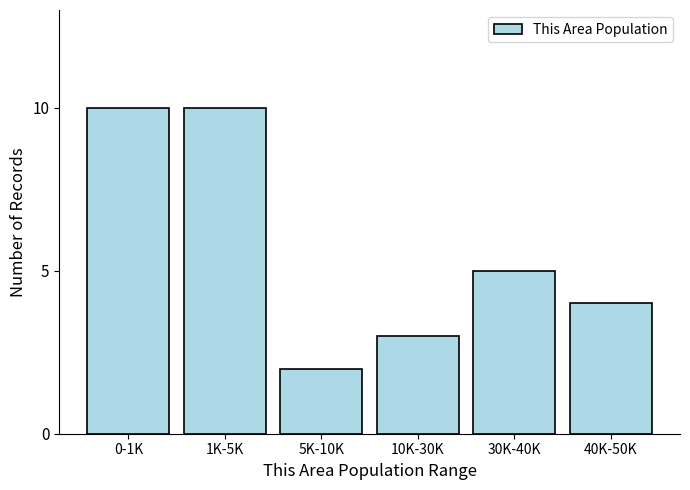

Reading left to right, transcribe all the data shown in this chart.

10	10	2	3	5	4